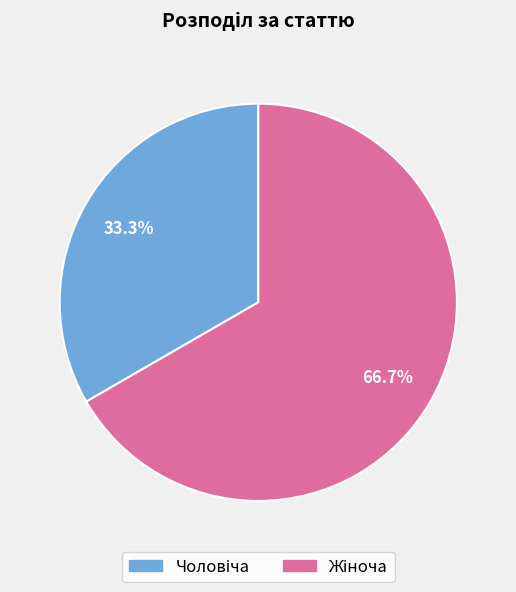

Count the number of slices in the pie.

2